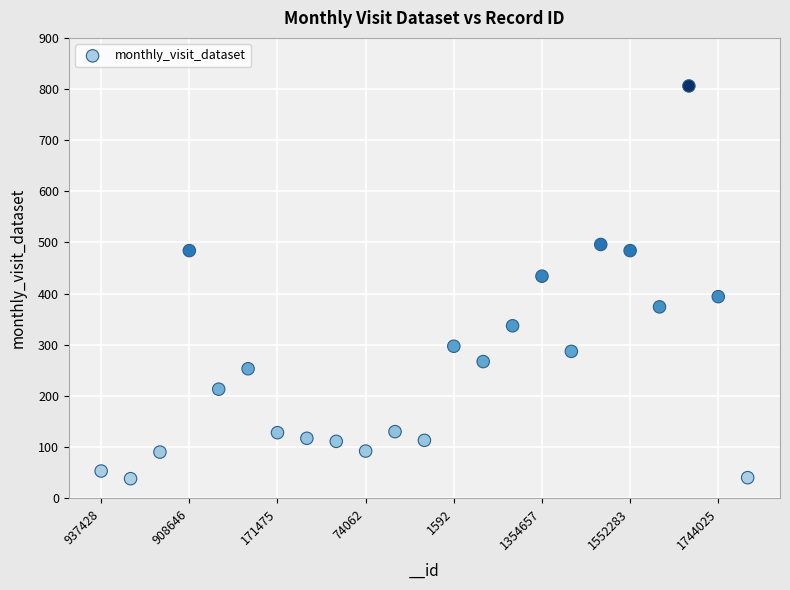

What Y value in the scatter plot is closest to 422?

434